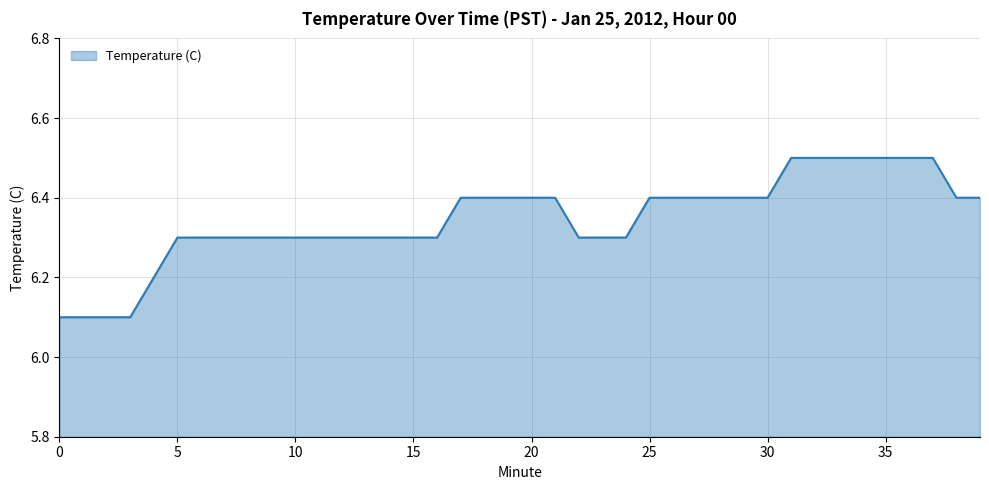

What is the maximum value shown in the chart?

6.5